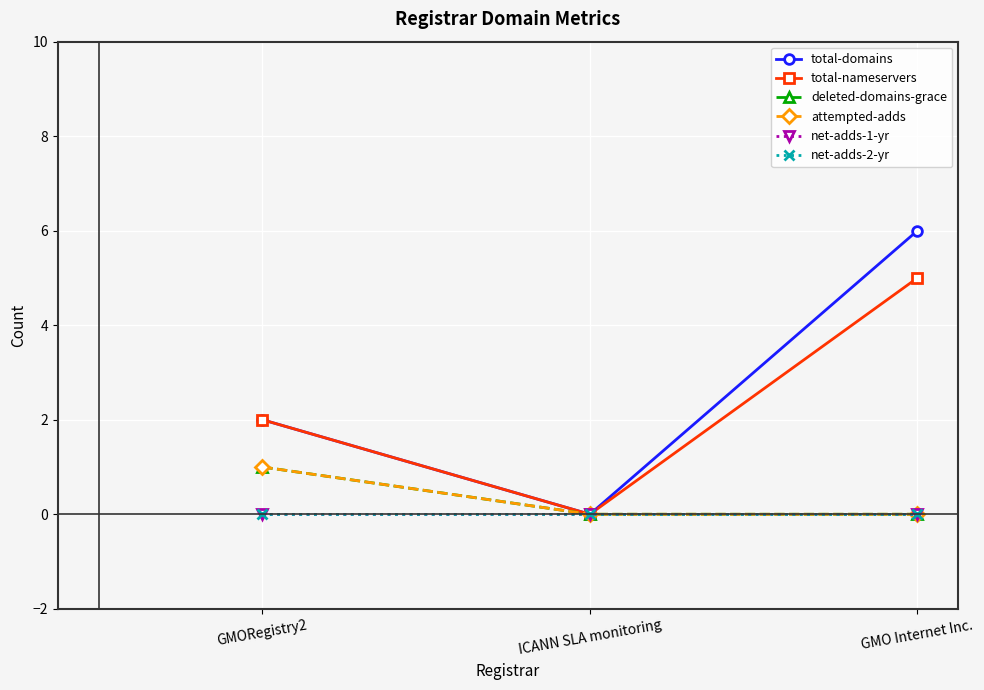

Does the chart have visible grid lines?

Yes